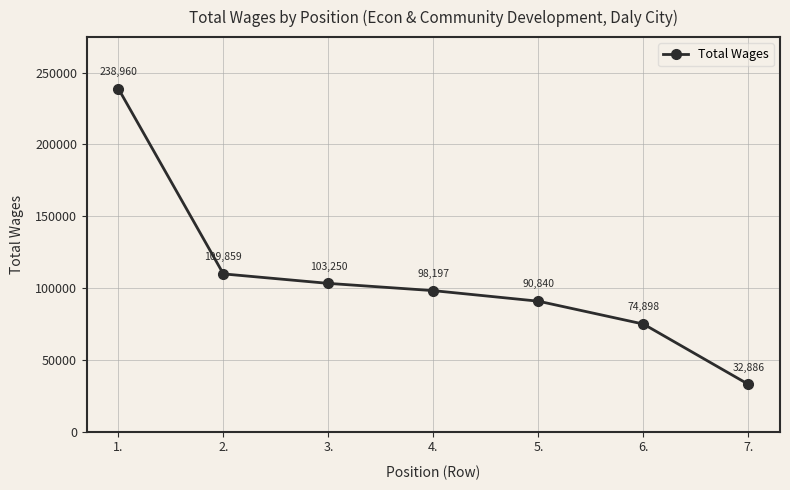

Is this an area chart (filled region under the line)?

No